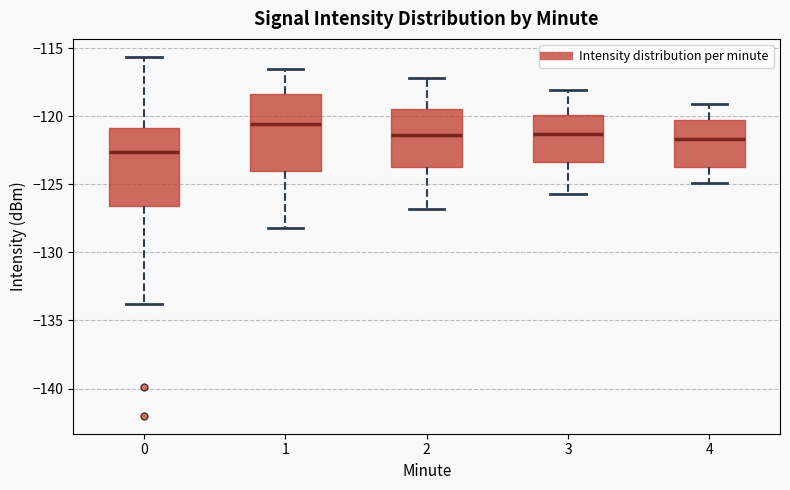

Reading left to right, read every box against the y-axis: the position of its median line, the range the box covers, and the ends of its whiskers. The values are not printed on the chart, so give them approximately, as read against the axis.

0: median -122.5, box -126.5 to -121.0, whiskers -134.0 to -115.5
1: median -120.5, box -124.0 to -118.5, whiskers -128.0 to -116.5
2: median -121.5, box -123.5 to -119.5, whiskers -127.0 to -117.0
3: median -121.5, box -123.5 to -120.0, whiskers -125.5 to -118.0
4: median -121.5, box -123.5 to -120.0, whiskers -125.0 to -119.0